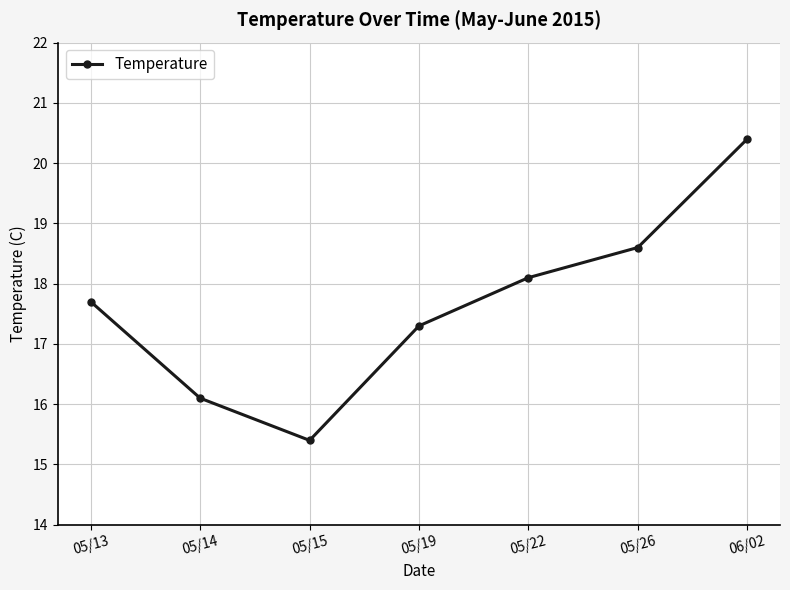

Reading right to left, transcribe all the data shown in this chart.

06/02=20.4	05/26=18.6	05/22=18.1	05/19=17.3	05/15=15.4	05/14=16.1	05/13=17.7